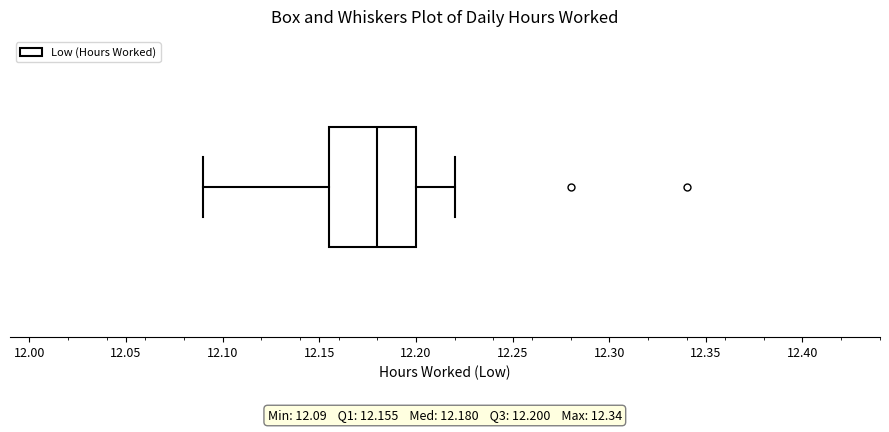

Transcribe this box plot: give where the median line is, the range the box spans, and where the two whiskers end, as read against the x-axis. The values are not printed on the chart, so give them approximately, as read against the axis.

median 12.180, box 12.155 to 12.200, whiskers 12.090 to 12.220